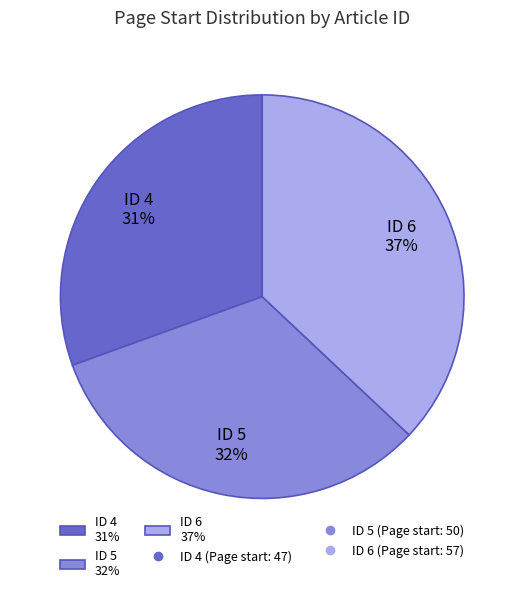

Does ID 5 32% represent more than half of the total?

No